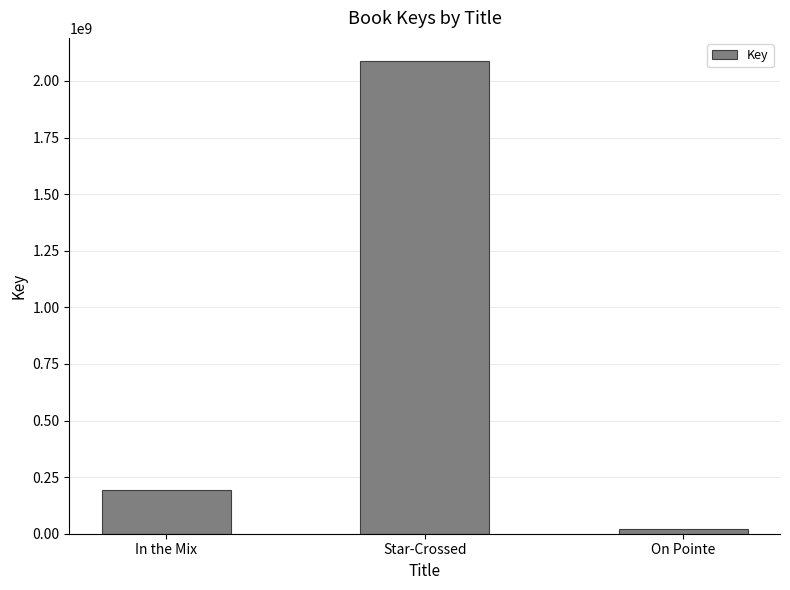

Reading left to right, list all the values displayed in this chart.

192345133	2085913618	20828702